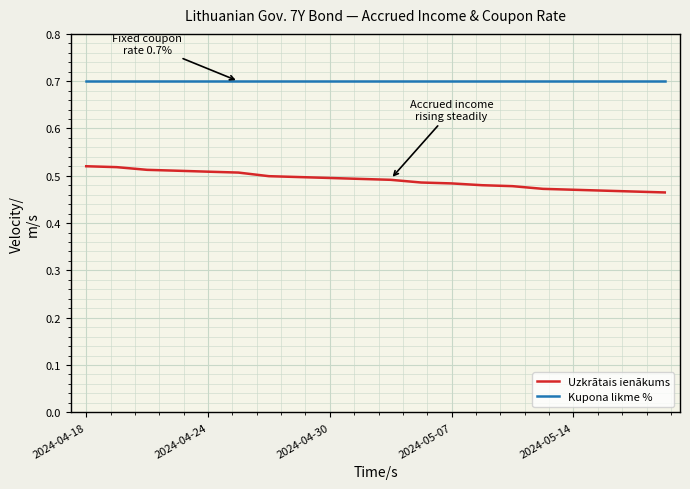

What are all the series names shown in the legend?

Uzkrātais ienākums, Kupona likme %